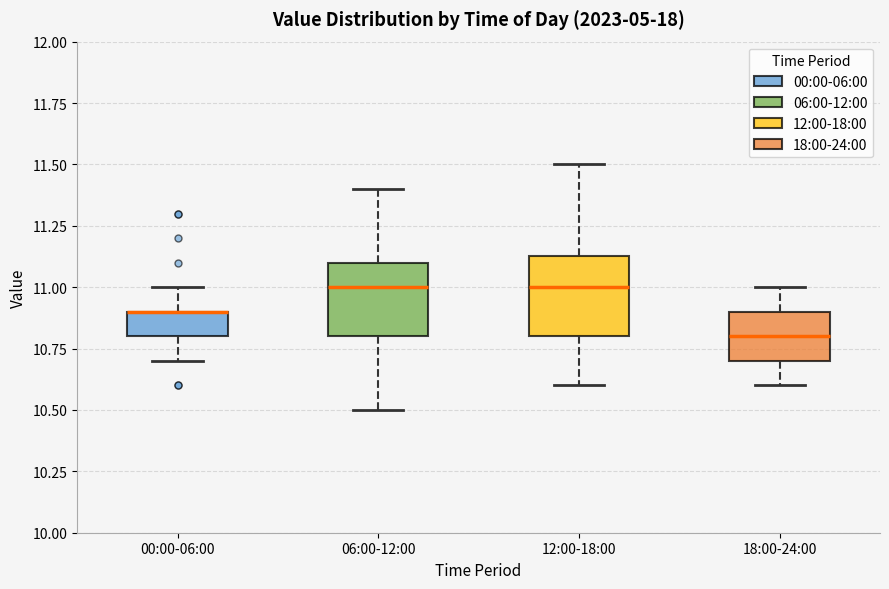

Where does the median line of the box for 12:00-18:00 sit on the y-axis? The values are not printed on the chart, so give them approximately, as read against the axis.

11.00